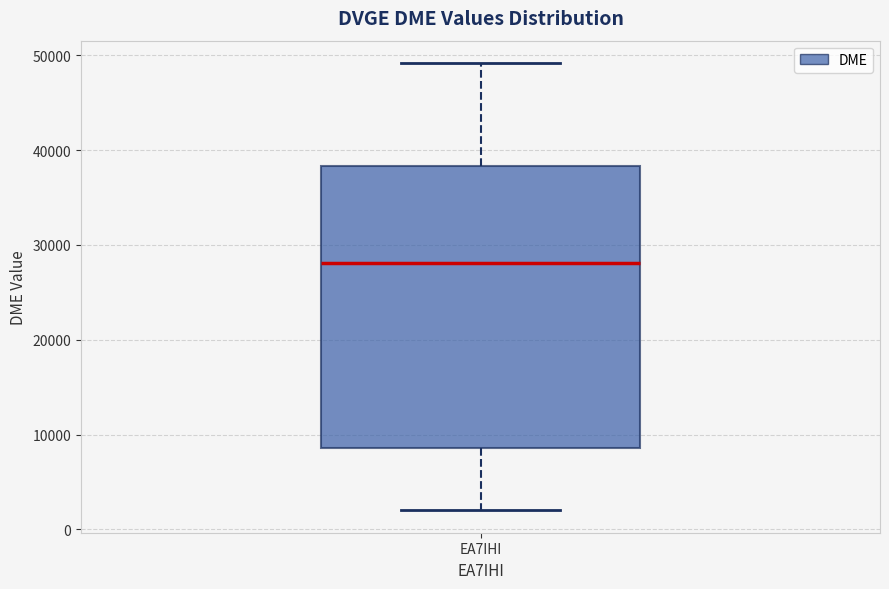

Transcribe this box plot: give where the median line is, the range the box spans, and where the two whiskers end, as read against the y-axis. The values are not printed on the chart, so give them approximately, as read against the axis.

median 28000, box 9000 to 38000, whiskers 2000 to 49000